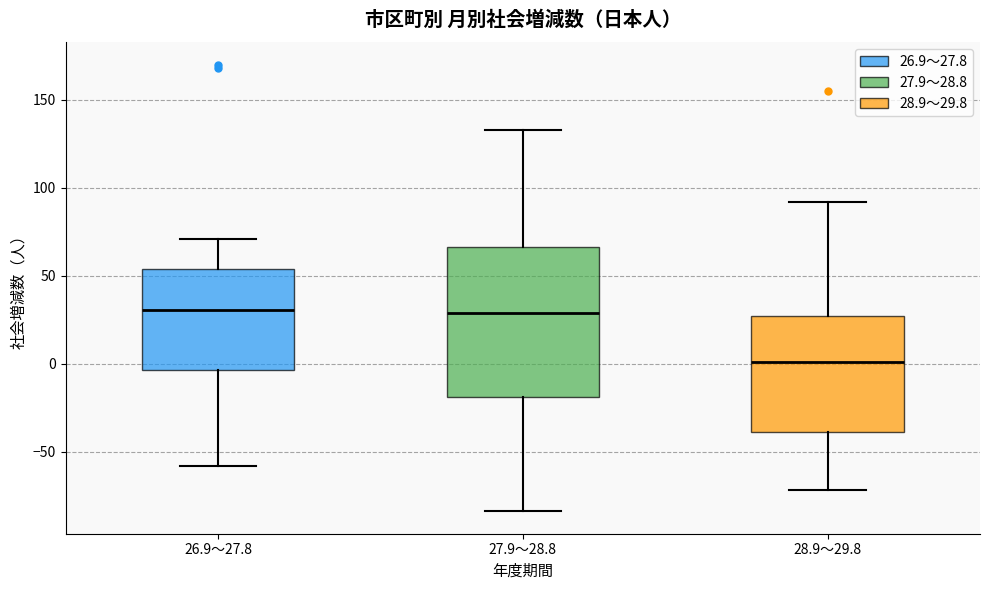

Which box's median line is the lowest?

28.9～29.8